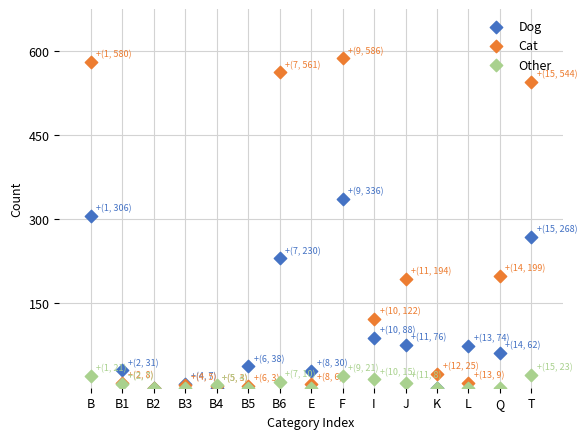

What are all the series names shown in the legend?

Dog, Cat, Other